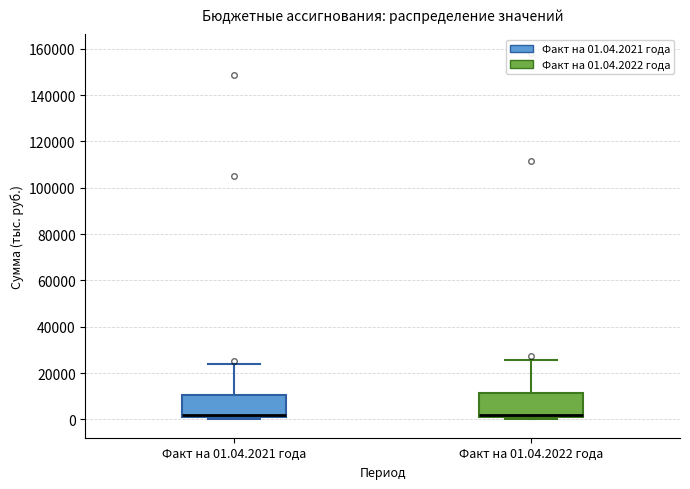

Reading left to right, transcribe this box plot: for each box, give where its median line is, the range the box spans, and where its two whiskers end, as read against the y-axis. The values are not printed on the chart, so give them approximately, as read against the axis.

Факт на 01.04.2021 года: median 2000 (just above the box's lower edge), box 2000 to 10000, whiskers 0 to 24000
Факт на 01.04.2022 года: median 2000, box 0 to 12000, whiskers 0 (just below the box's lower edge) to 26000